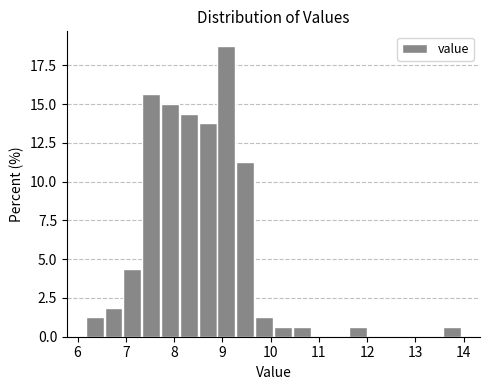

Read against the x-axis, roughly where is the centre of the tallest bar?

9.1